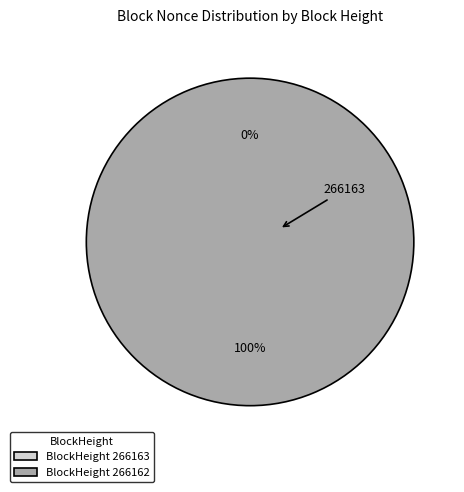

What is the change in value from 266163 to 266162?

+5376